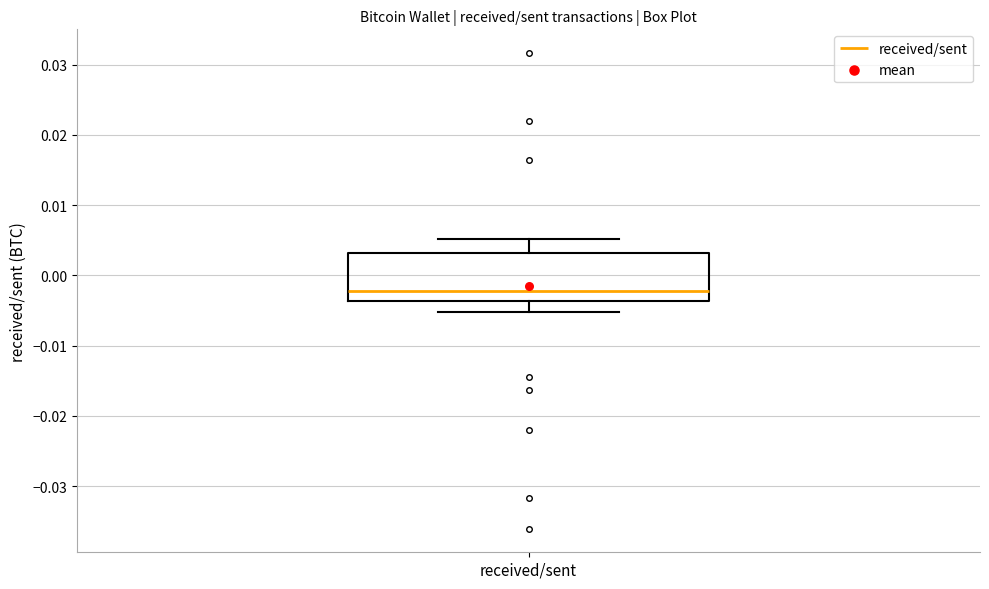

Where does the median line of the box for received/sent sit on the y-axis? The values are not printed on the chart, so give them approximately, as read against the axis.

-0.002